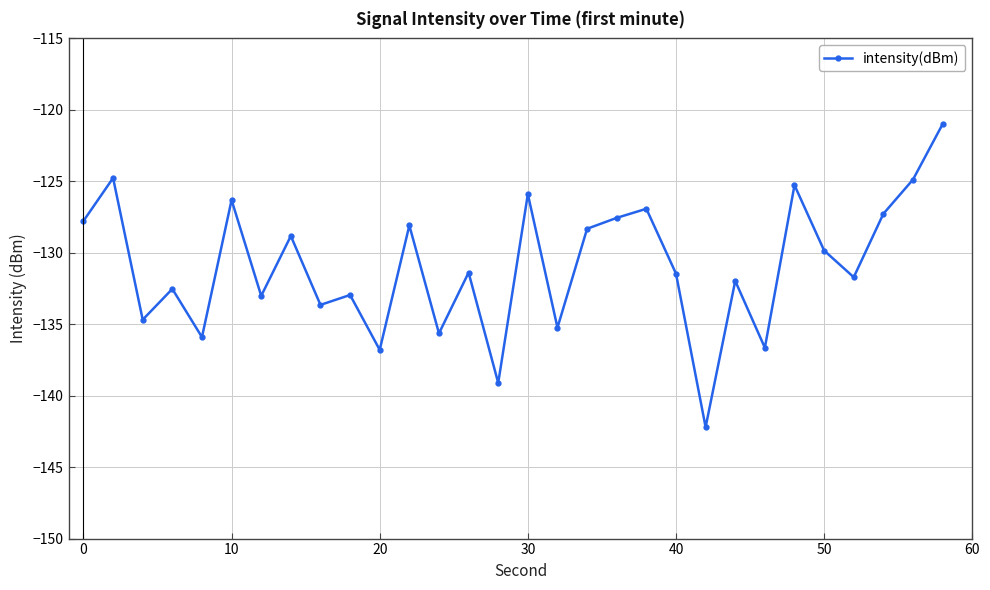

What is the value of the 12th point from the left?

-128.1